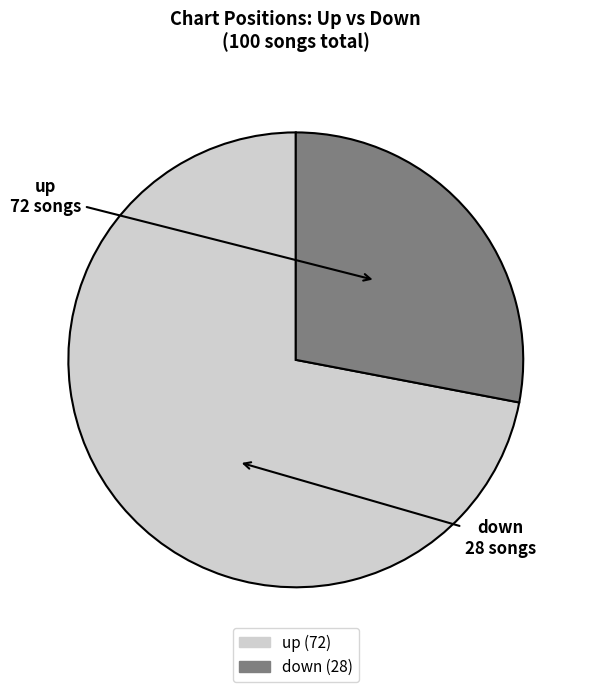

Which slice is the smallest?

down